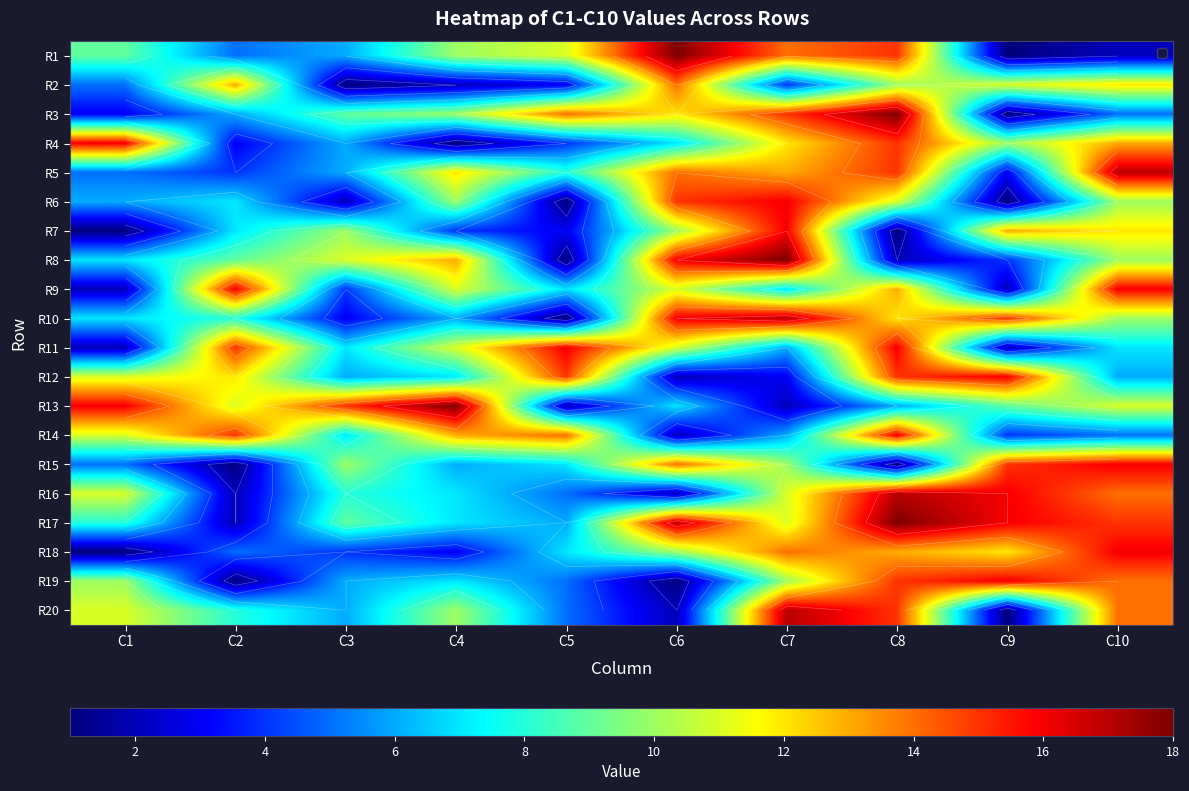

How many values in the R9 series exceed 11?

3